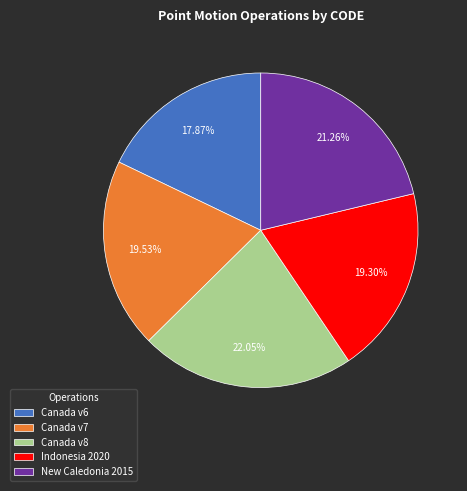

Which category has the smallest portion of the pie?

Canada v6